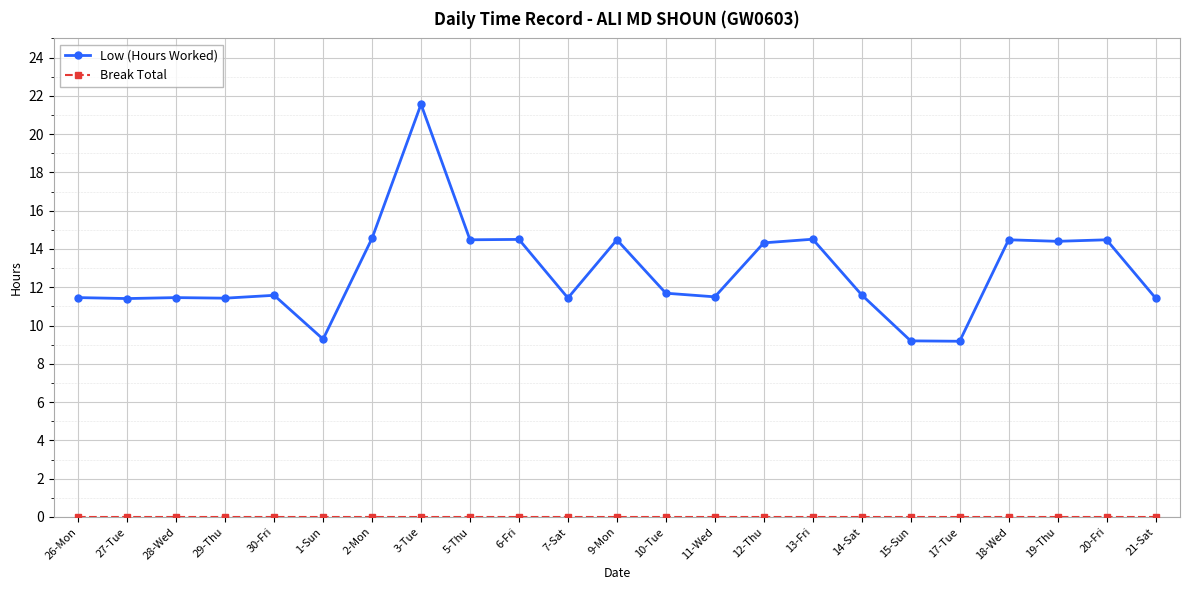

What is the lowest value of the Low (Hours Worked) series?

9.2